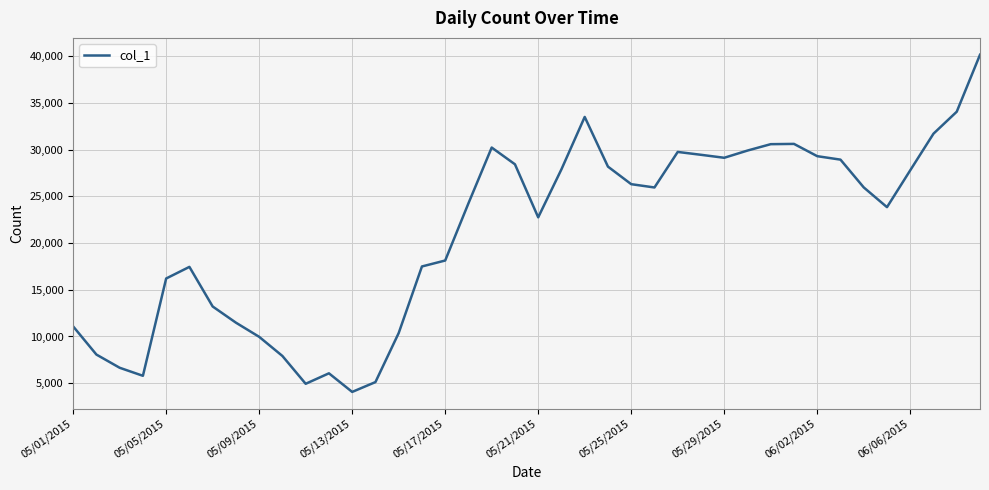

What is the difference between the maximum and minimum values?

36073